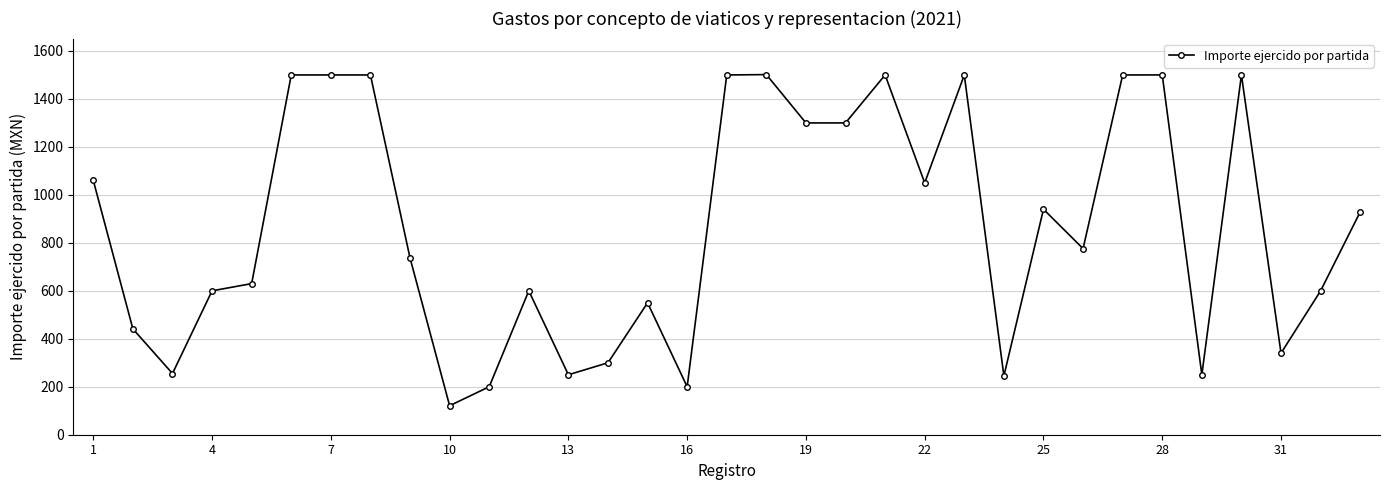

What is the difference between the second highest and second lowest values?

1300.1